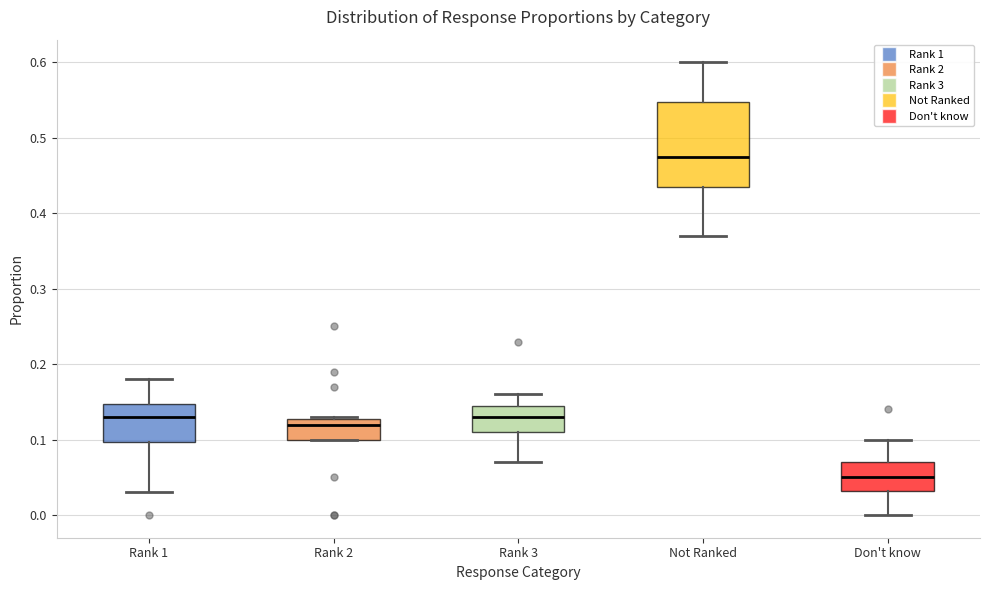

Where does the upper whisker of the box for Not Ranked end on the y-axis? The values are not printed on the chart, so give them approximately, as read against the axis.

0.60